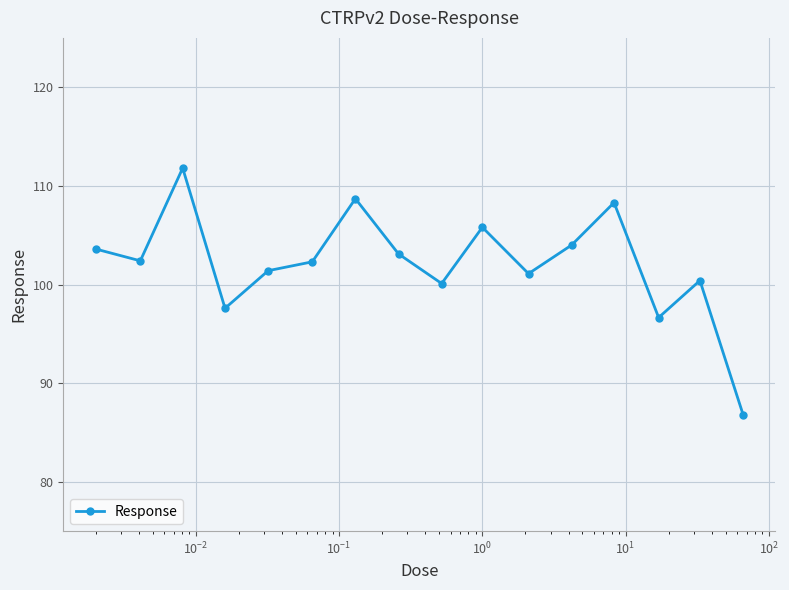

What is the greatest value displayed?

111.8